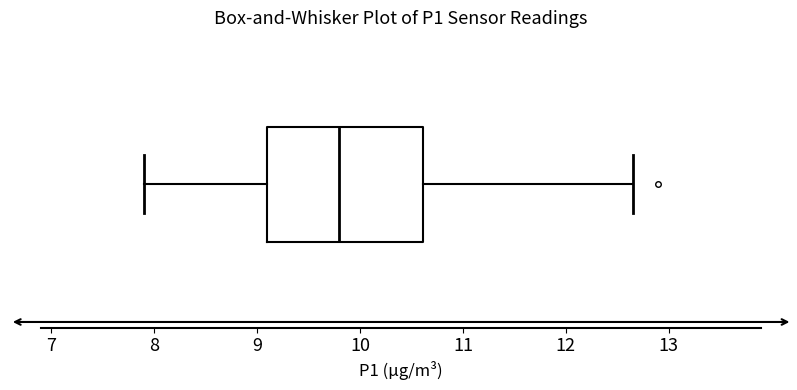

Read this box plot against the x-axis: the position of the median line, the range covered by the box, and the ends of both whiskers. The values are not printed on the chart, so give them approximately, as read against the axis.

median 9.8, box 9.1 to 10.6, whiskers 7.9 to 12.7